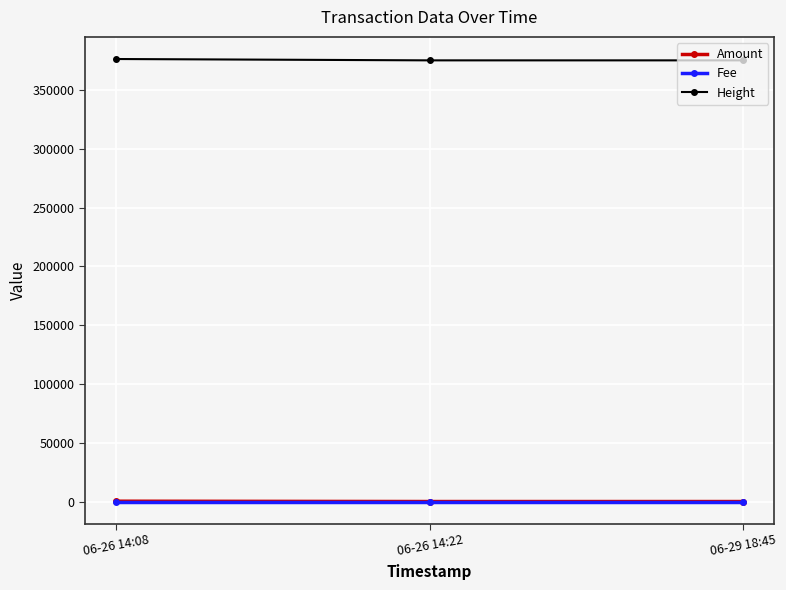

What is the approximate value of Amount at 06-26 14:22?

18